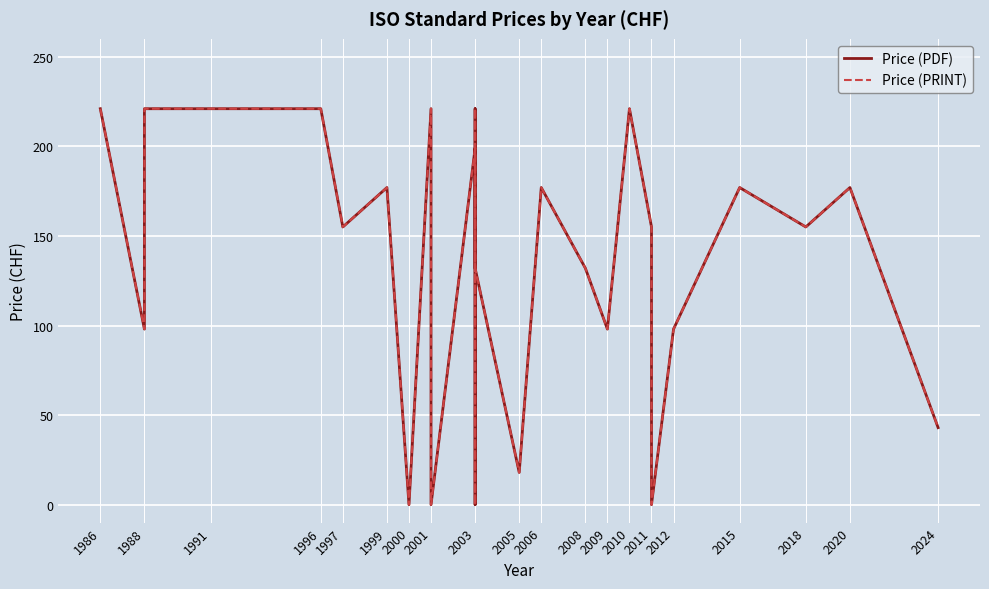

Between 2003 and 2006, which series saw the biggest shift?

Price (PDF)